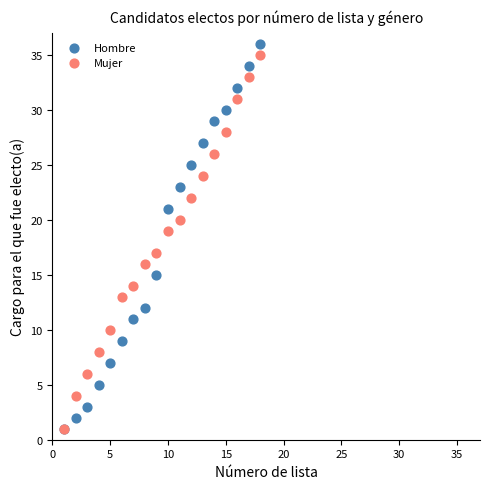

Which series reaches the maximum Y coordinate?

Hombre